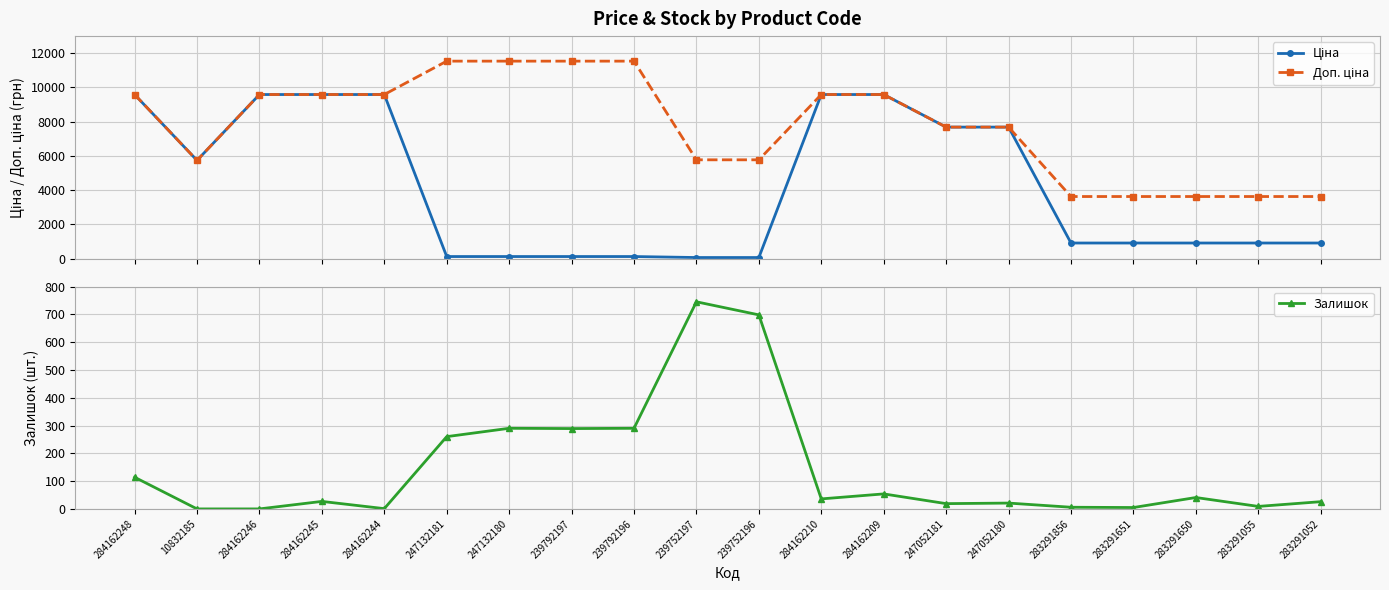

At how many categories does at least one series exceed 9142?

10